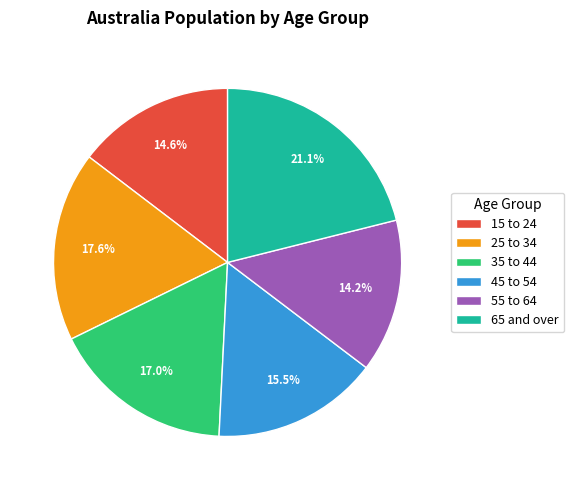

Which category has the biggest portion of the pie?

65 and over